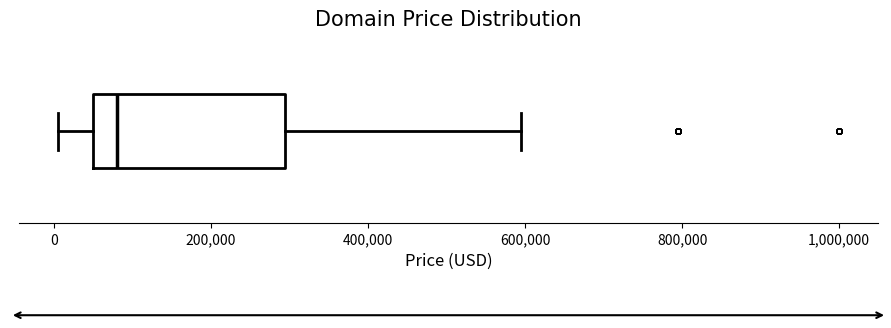

Read this box plot against the x-axis: the position of the median line, the range covered by the box, and the ends of both whiskers. The values are not printed on the chart, so give them approximately, as read against the axis.

median 80000, box 40000 to 300000, whiskers 0 to 600000